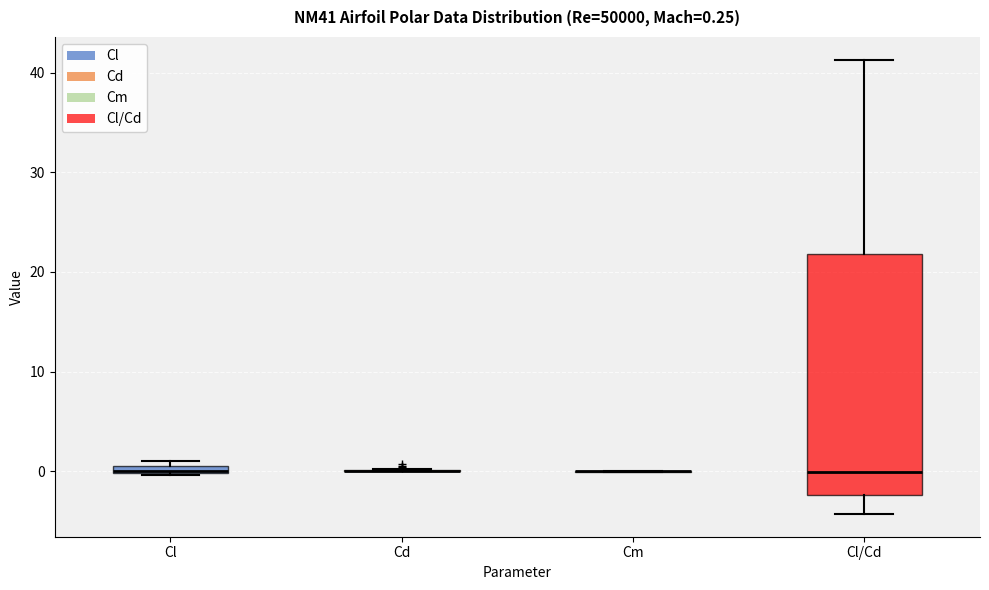

Which box is the tallest, from its lower edge to its upper edge?

Cl/Cd